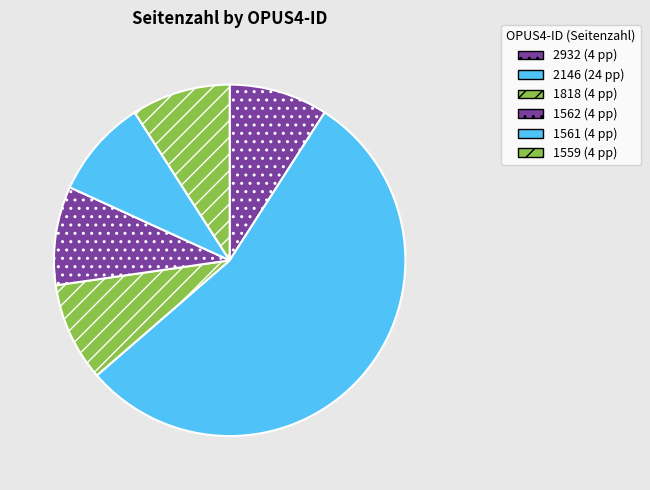

How many slices are in this pie chart?

6